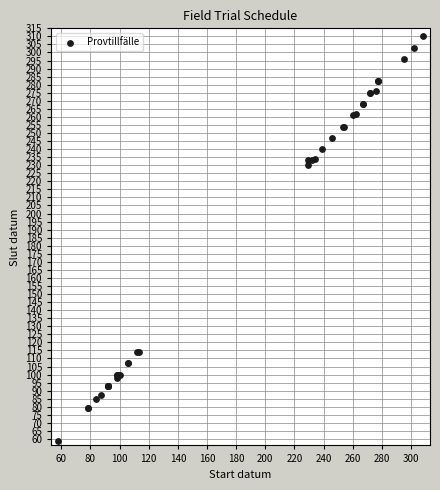

What Y value in the scatter plot is closest to 184?

230